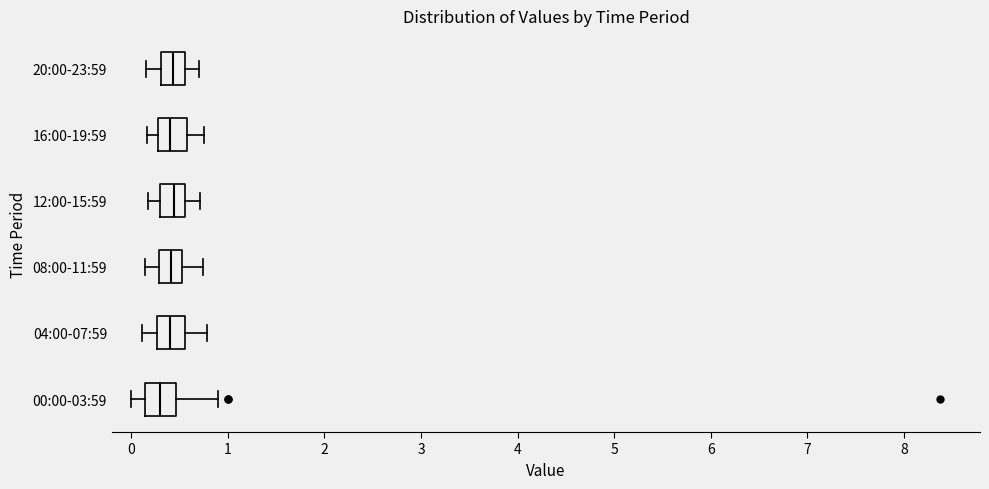

Which box's median line is the furthest to the left?

00:00-03:59